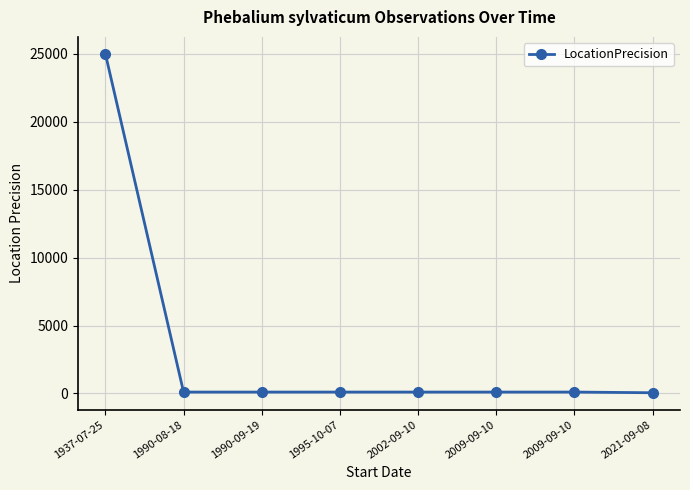

What is the label of the 6th point from the left?

2009-09-10